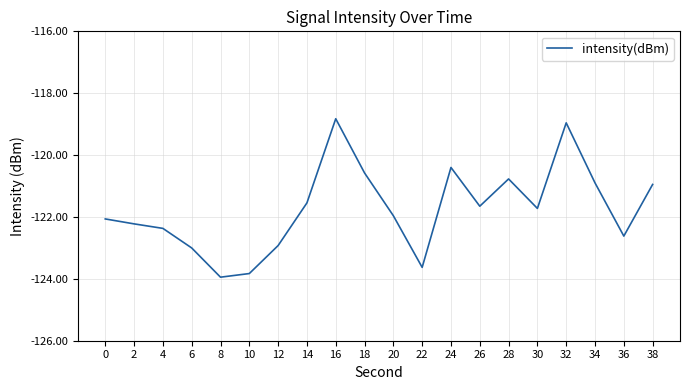

True or false: the data has more than 2 interior local peaks.

True